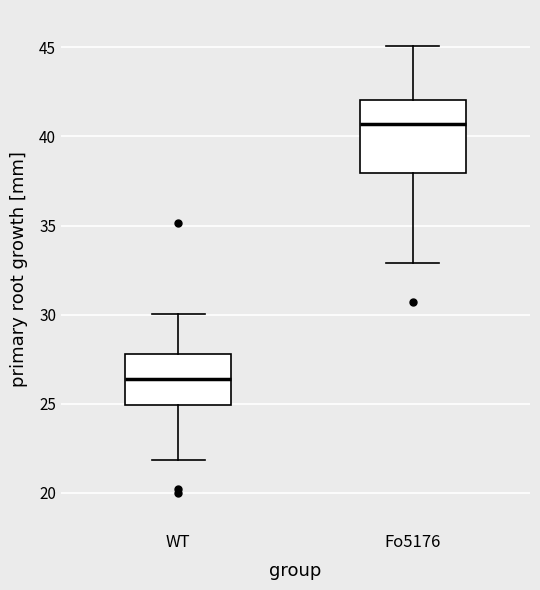

Which box is the tallest, from its lower edge to its upper edge?

Fo5176